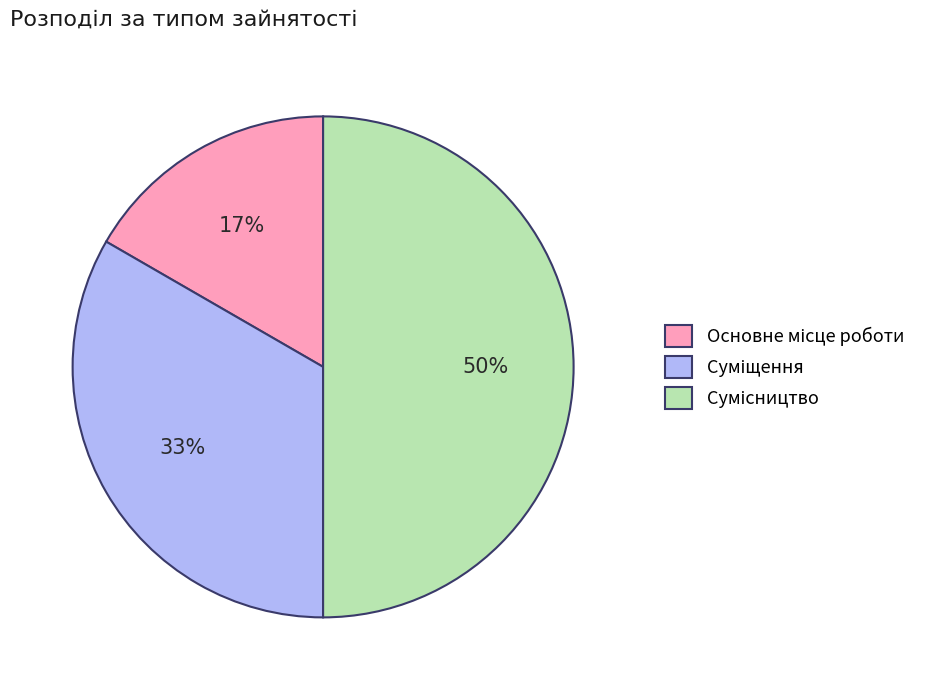

To the nearest percent, what is the average slice percentage?

33%